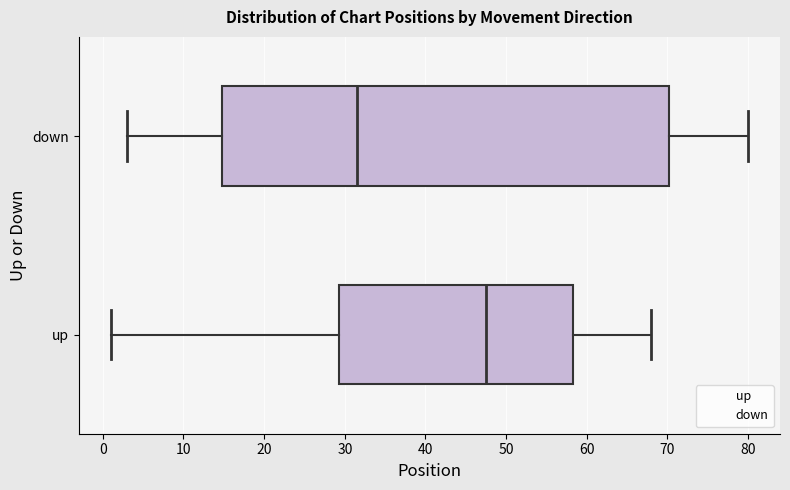

Where is the right edge of the box for up on the x-axis? The values are not printed on the chart, so give them approximately, as read against the axis.

58